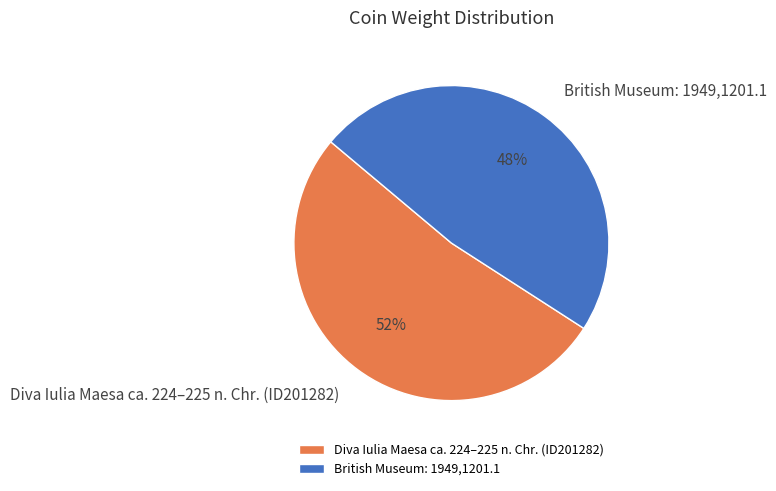

What is the ratio of the value at Diva Iulia Maesa ca. 224–225 n. Chr. (ID201282) to the value at British Museum: 1949,1201.1?

1.1